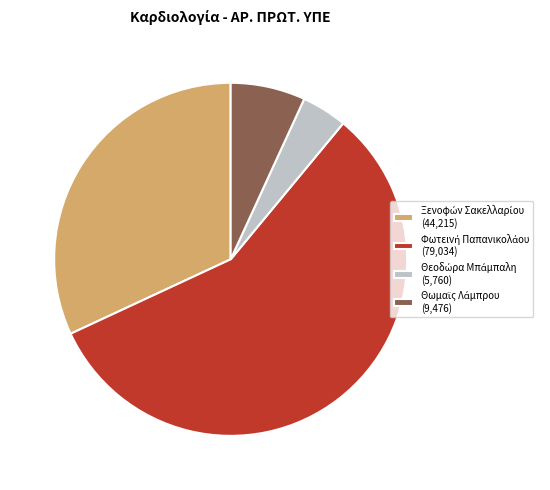

Is there a majority slice in this chart?

Yes